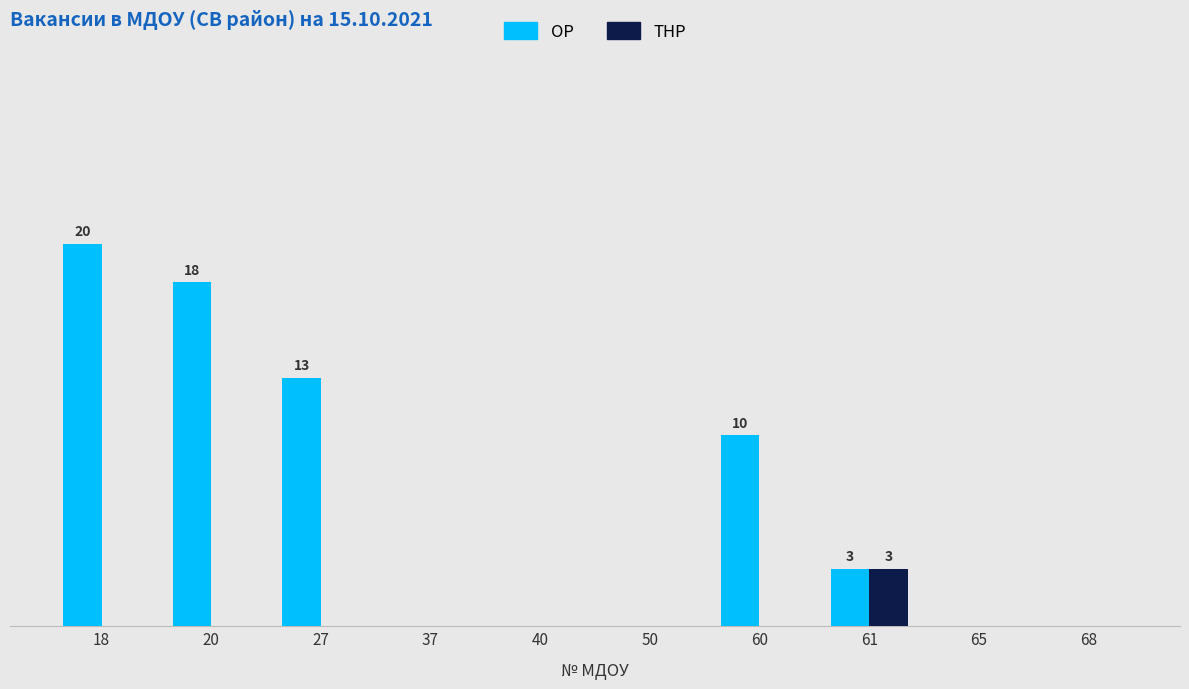

At 18, list the series in order from largest to smallest.

ОР, ТНР